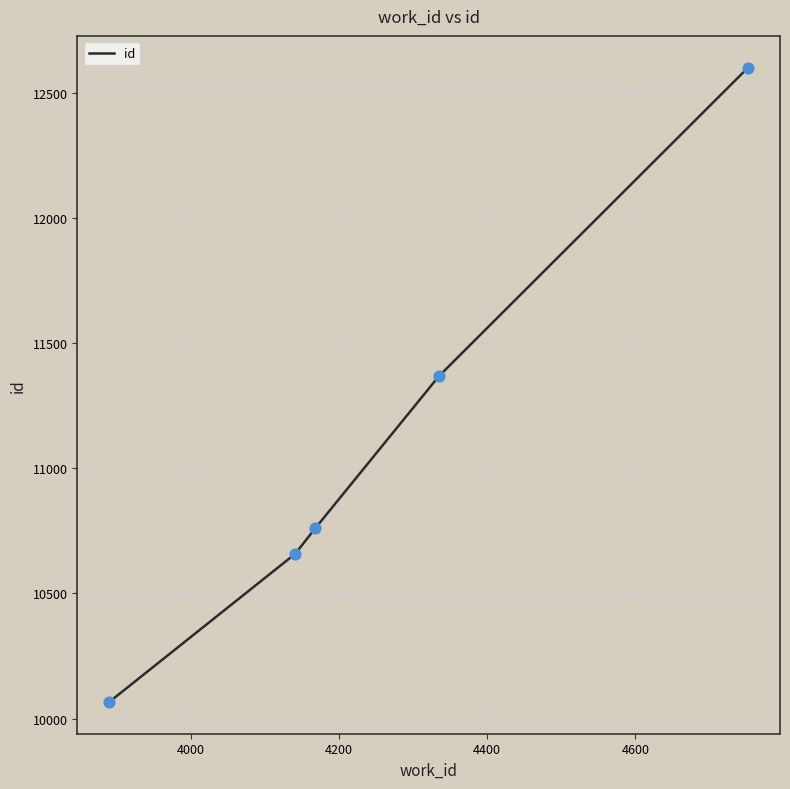

What is the sum of all values?

55452